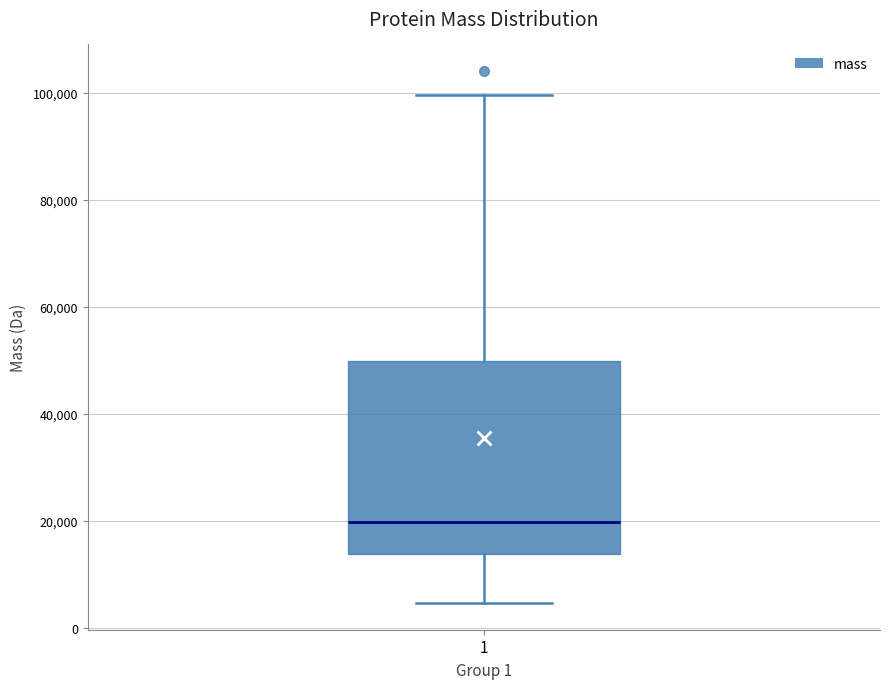

Where is the lower edge of the box at x = 1 on the y-axis? The values are not printed on the chart, so give them approximately, as read against the axis.

14000